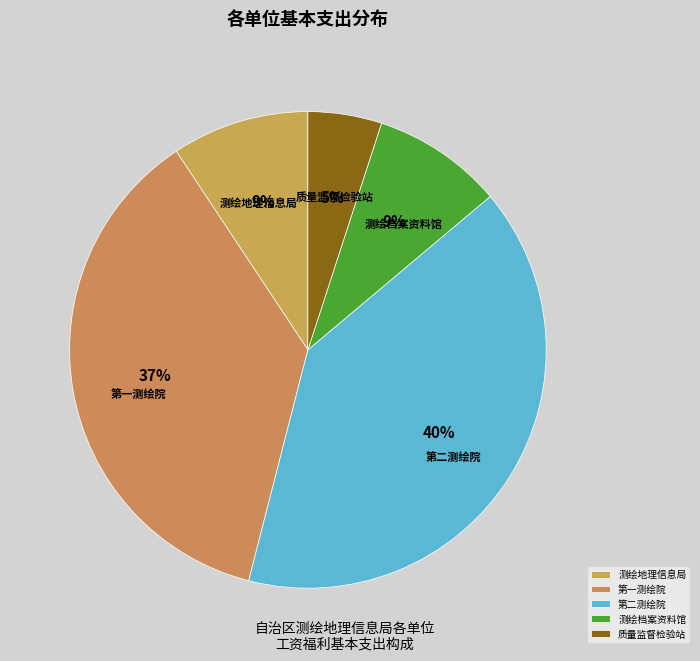

What is the smallest slice in the pie chart?

质量监督检验站